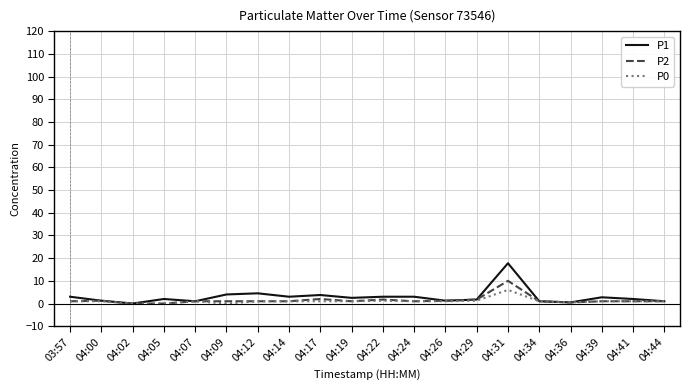

The P2 series shows 2.0 at 04:17. True or false?

True